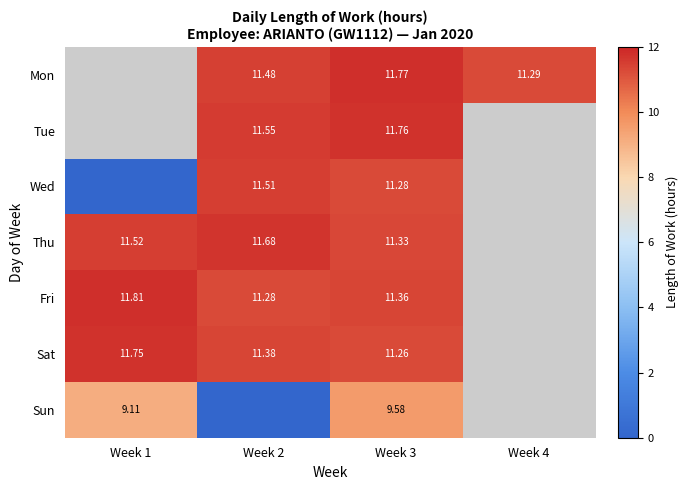

Is it true that Fri equals 11.8 at Week 1?

True